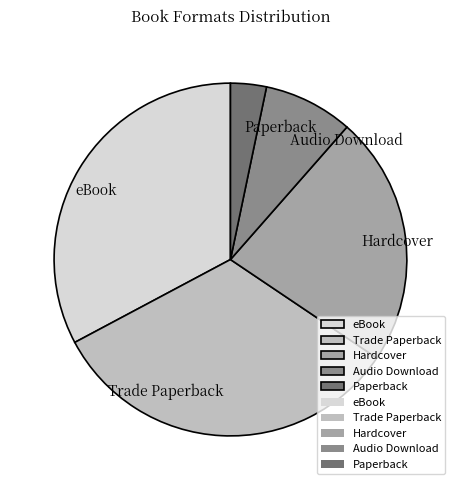

Does any single category account for the majority?

No